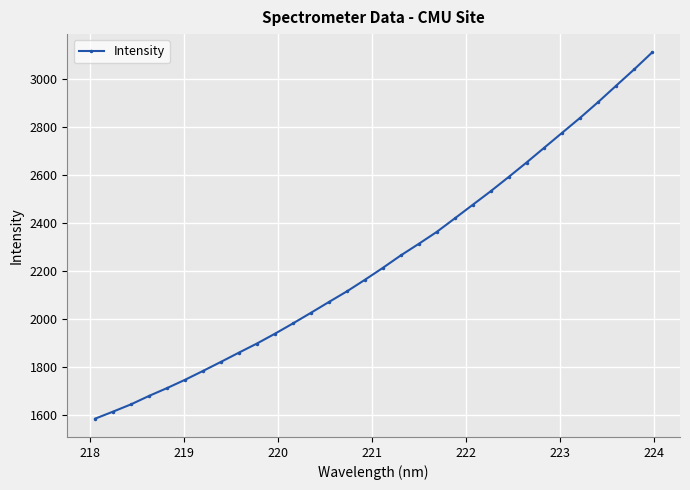

How many lines are shown in the chart?

1